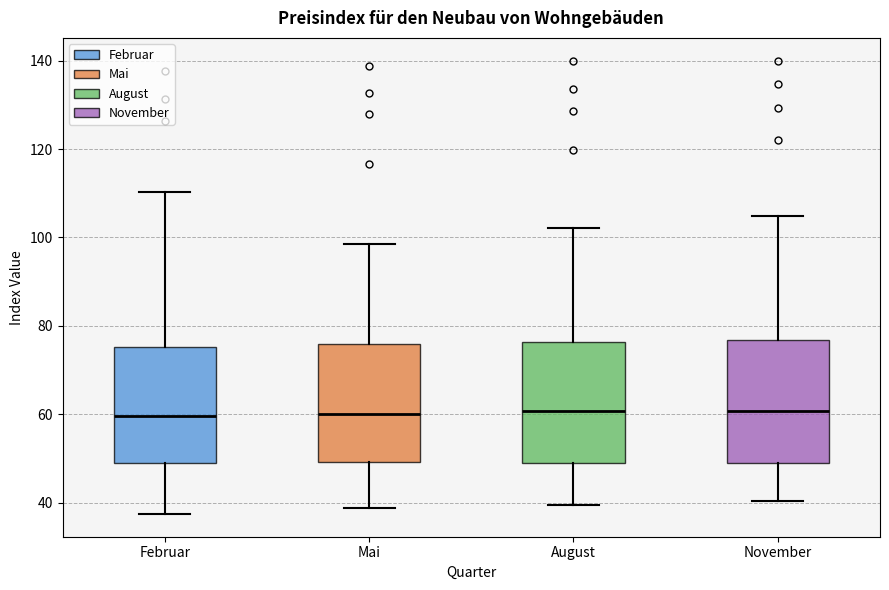

Reading left to right, transcribe this box plot: for each box, give where its median line is, the range the box spans, and where its two whiskers end, as read against the y-axis. The values are not printed on the chart, so give them approximately, as read against the axis.

Februar: median 60, box 48 to 76, whiskers 38 to 110
Mai: median 60, box 50 to 76, whiskers 38 to 98
August: median 60, box 50 to 76, whiskers 40 to 102
November: median 60, box 48 to 76, whiskers 40 to 104